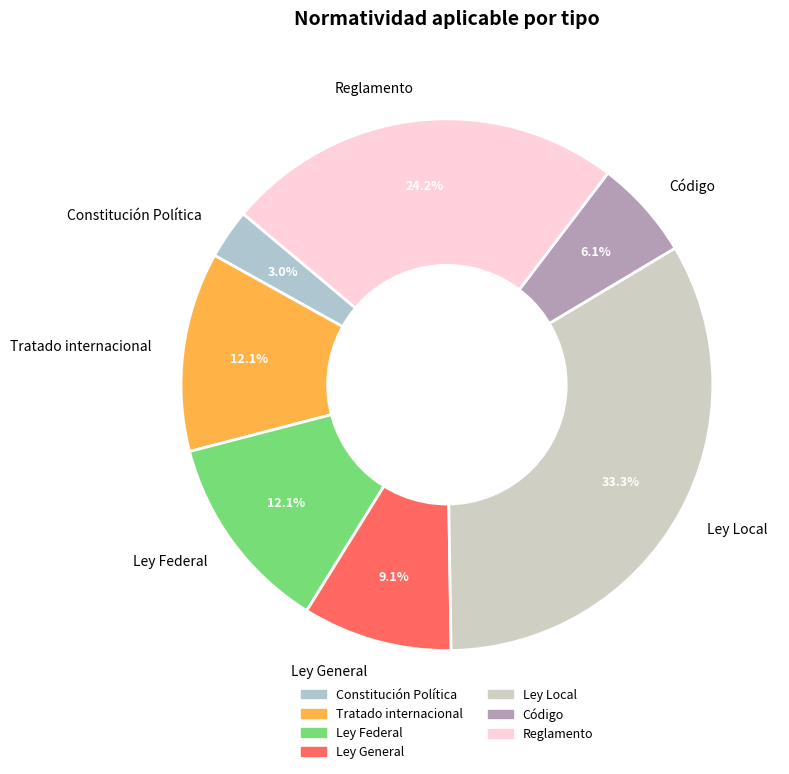

What is the ratio of the value at Reglamento to the value at Código?

4.0